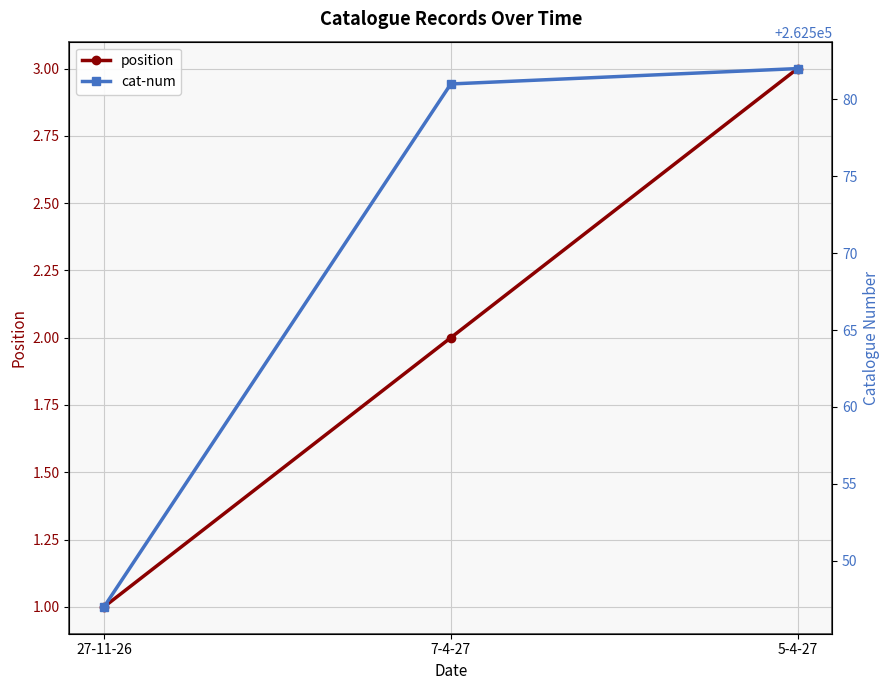

List the series in order of their overall mean, lowest first.

position, cat-num